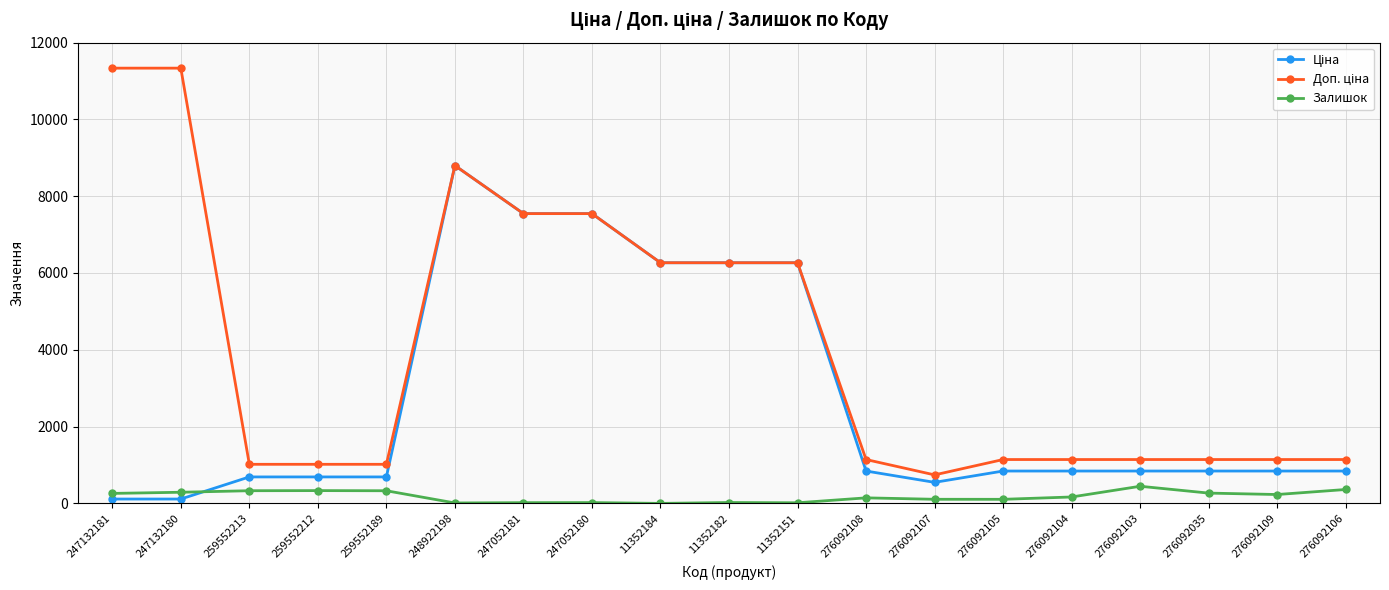

At which category is the sum across all series the highest?

248922198